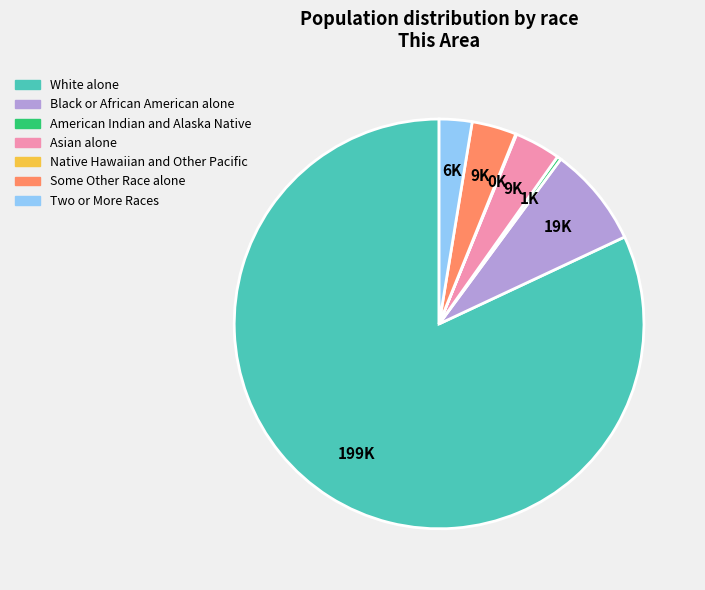

Is White alone the majority of the pie?

Yes